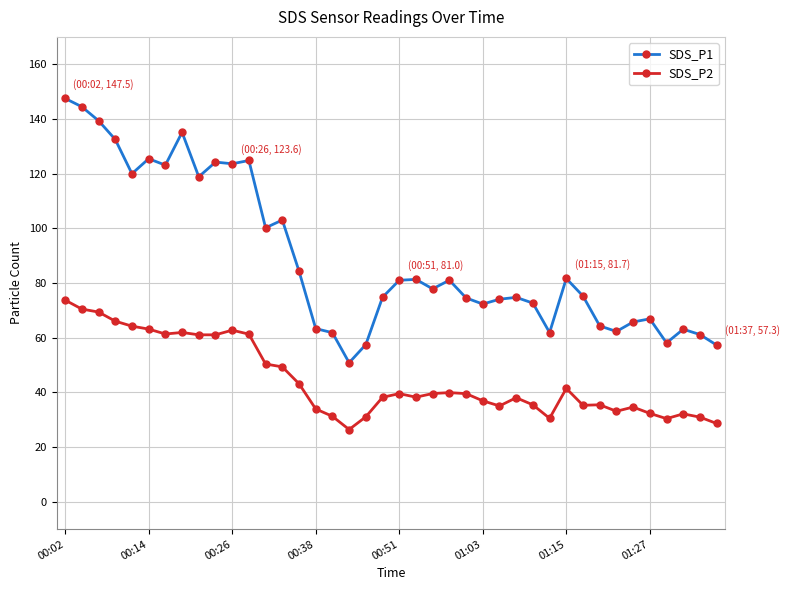

What is the greatest value displayed?

147.5